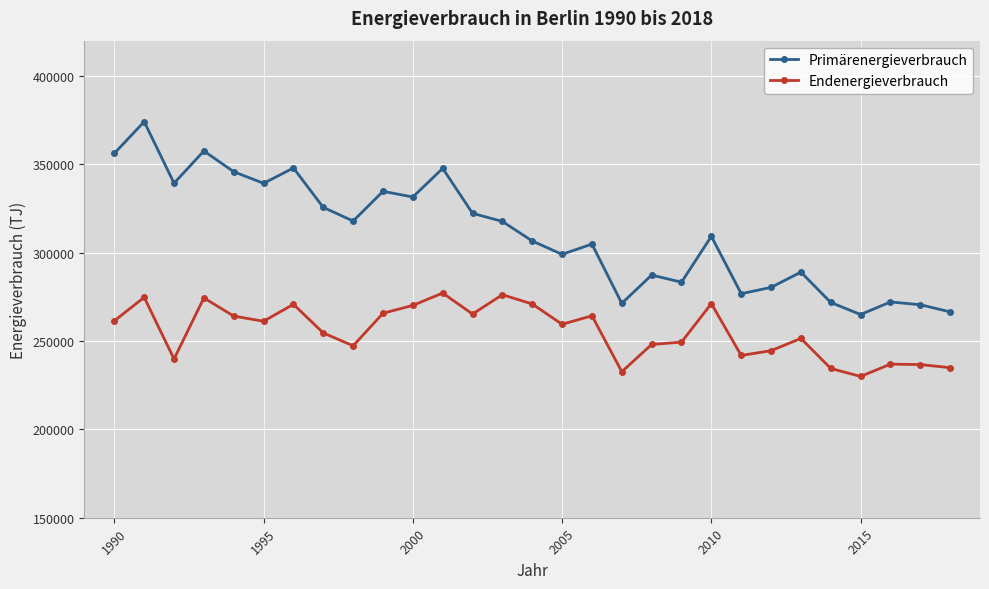

What is the average value of the Endenergieverbrauch series?

255511.8